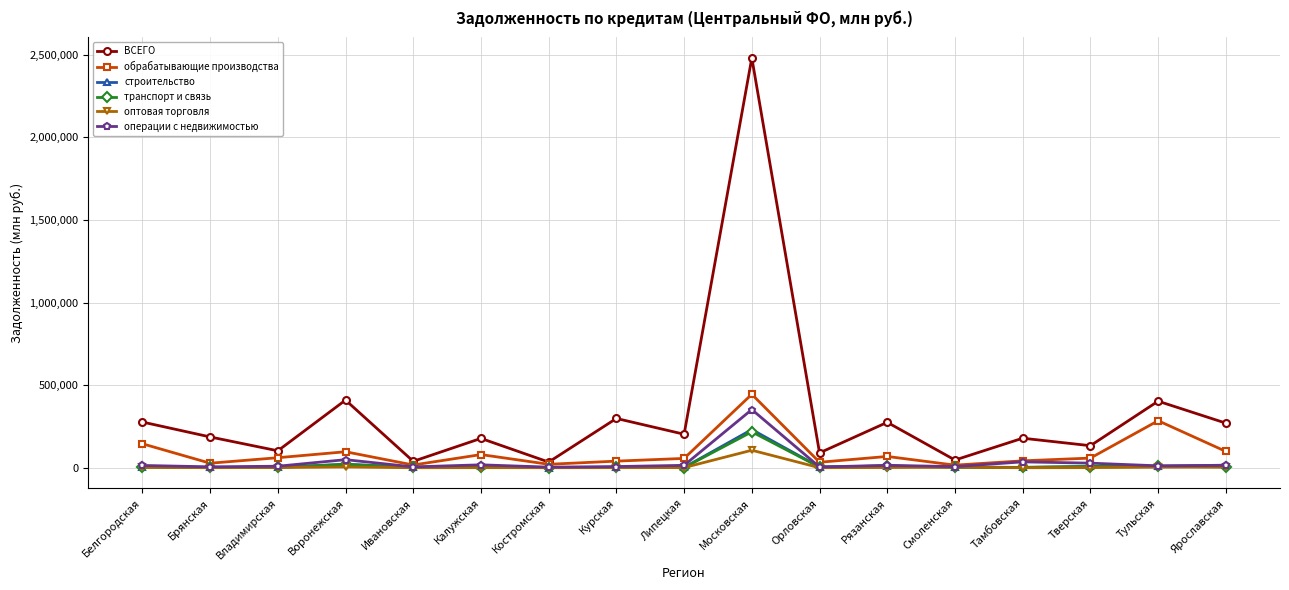

Where is the first local maximum for ВСЕГО?

Воронежская